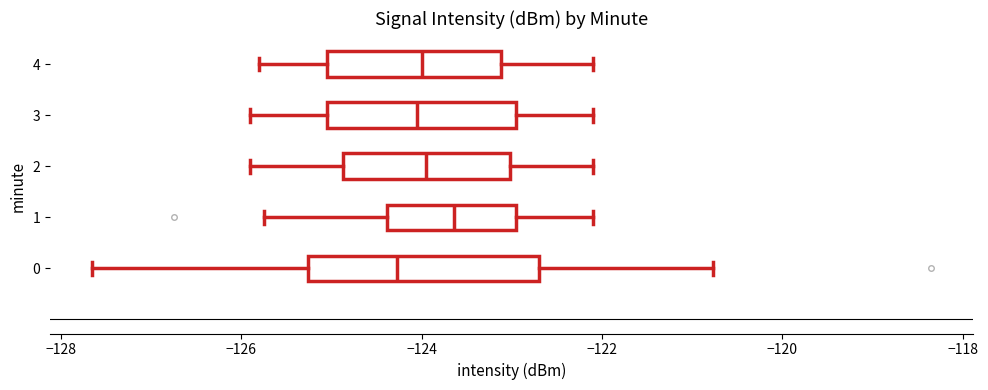

Which box's median line is the furthest to the right?

1